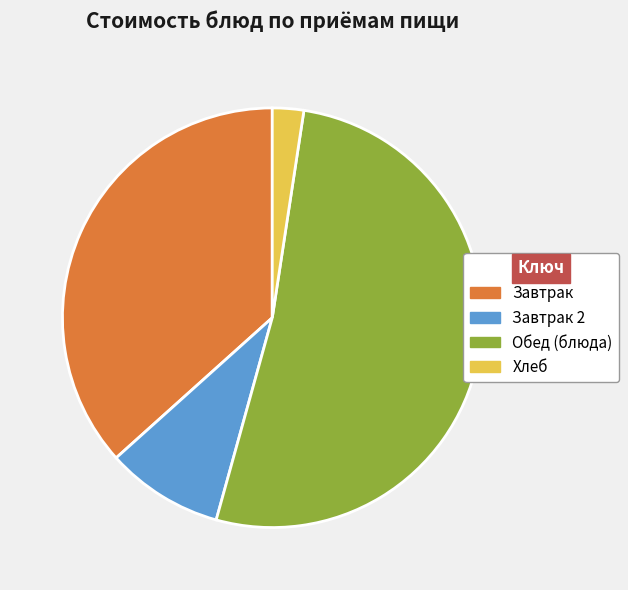

Does any single category account for the majority?

Yes